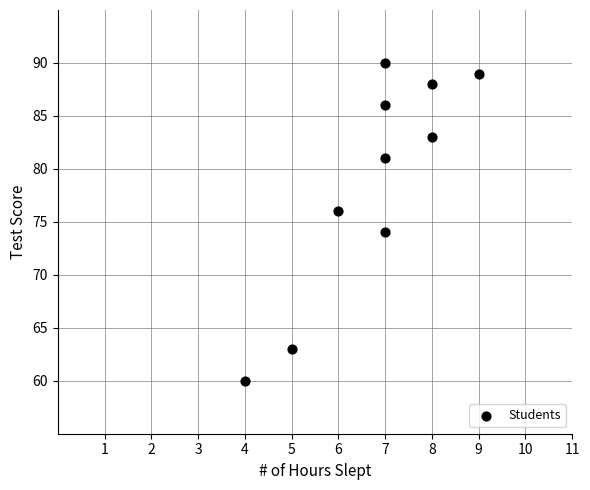

What is the average X value?

7